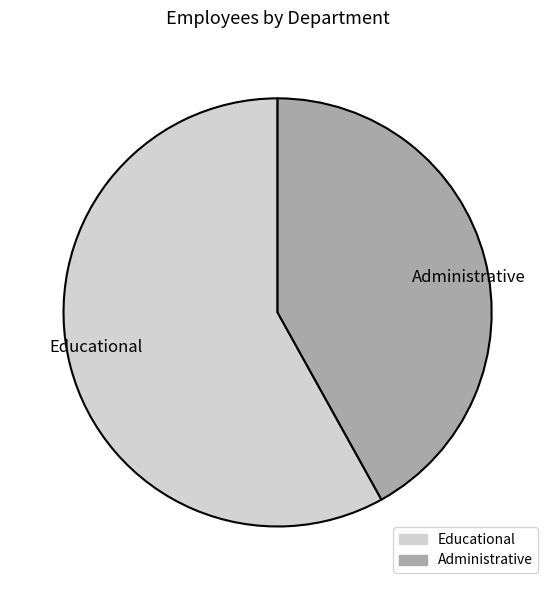

Between Administrative and Educational, which is larger?

Educational